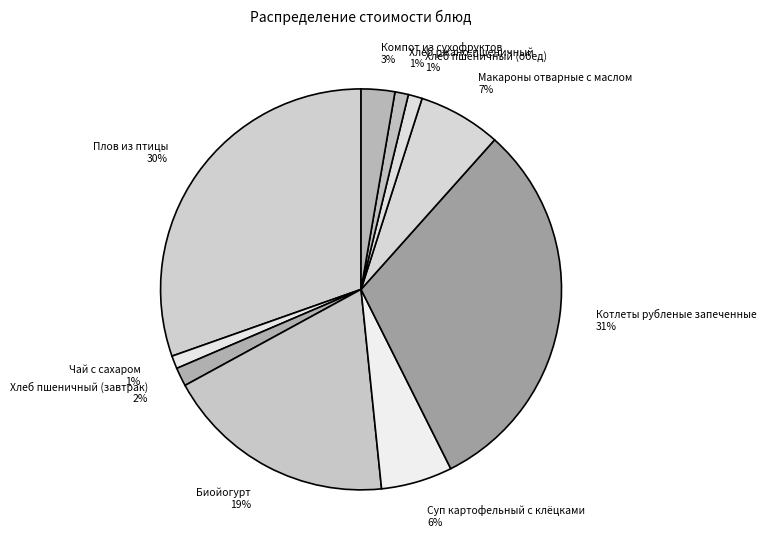

What is the ratio of the value at Суп картофельный с клёцками to the value at Макароны отварные с маслом?

0.9